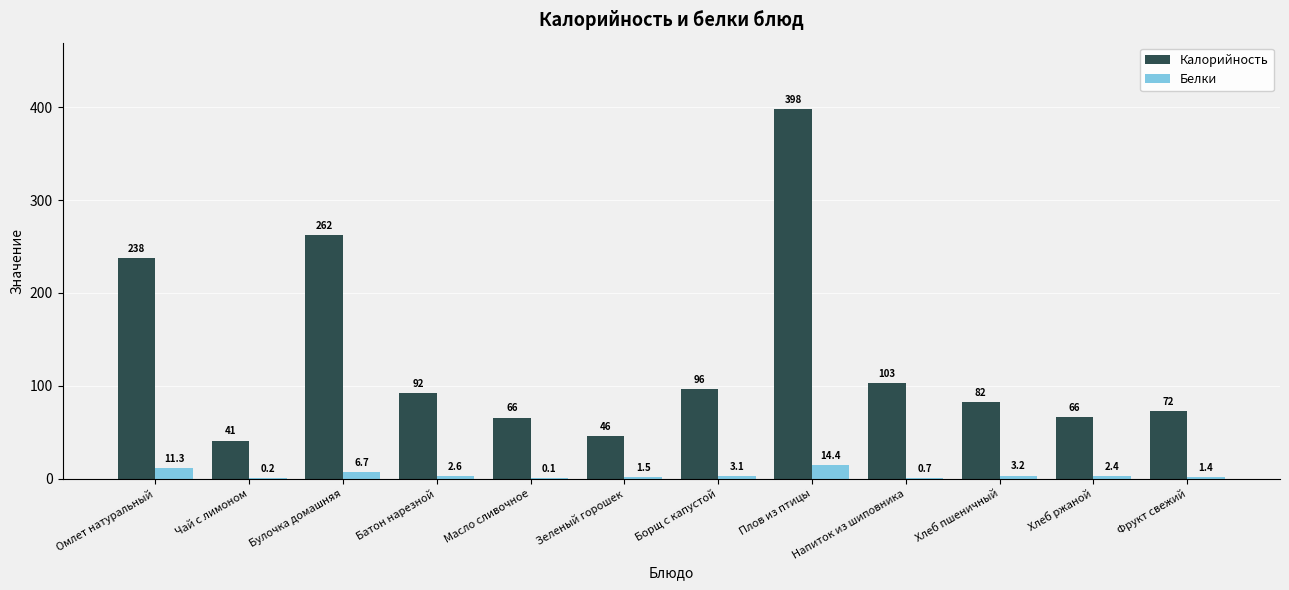

What are all the series names shown in the legend?

Калорийность, Белки